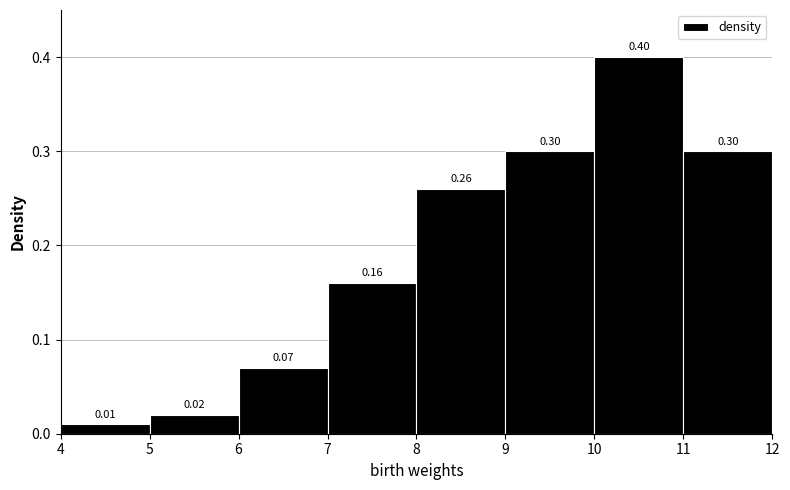

Which range on the x-axis has the tallest bar?

10 to 11